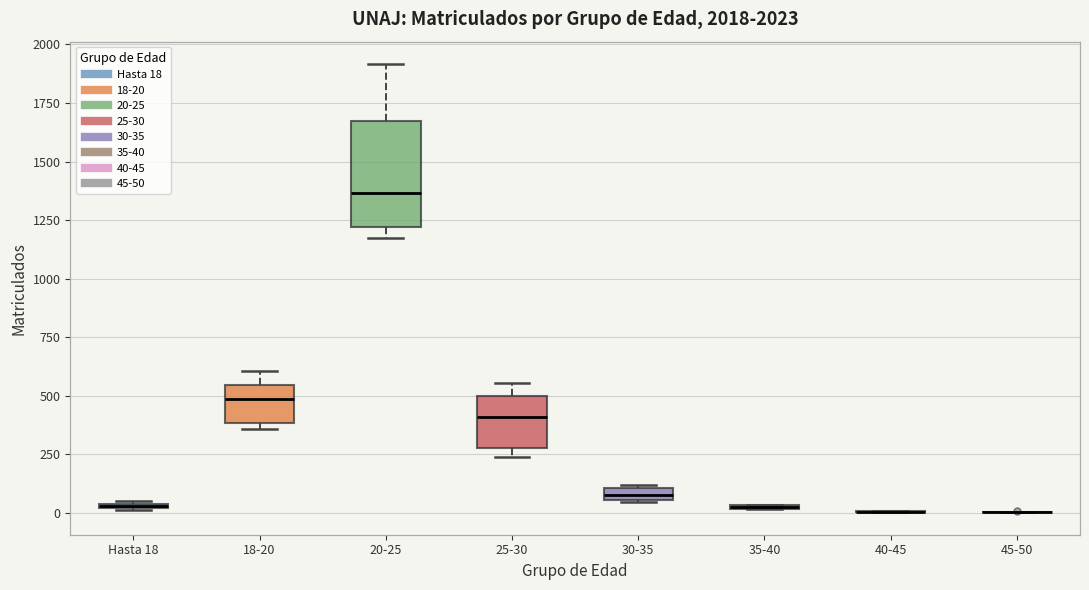

Where is the lower edge of the box for Hasta 18 on the y-axis? The values are not printed on the chart, so give them approximately, as read against the axis.

0